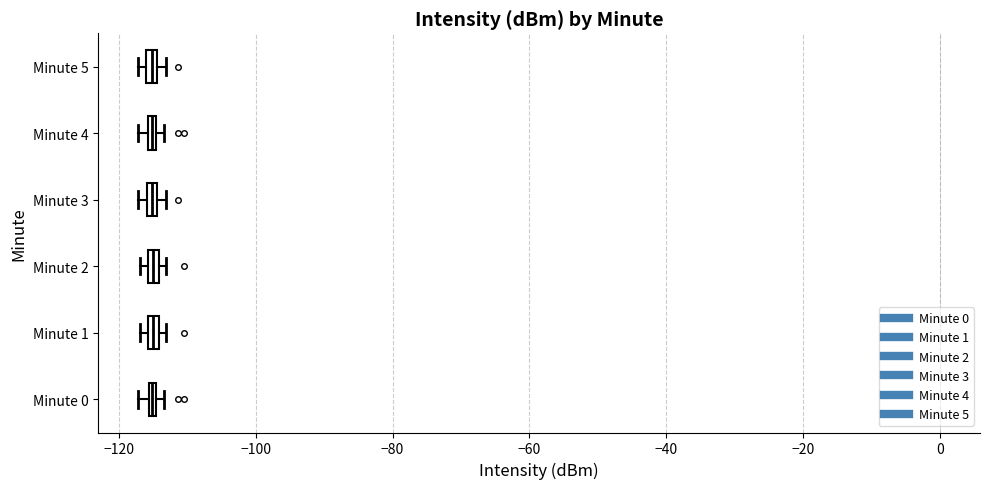

Where is the right edge of the box for Minute 2 on the x-axis? The values are not printed on the chart, so give them approximately, as read against the axis.

-114